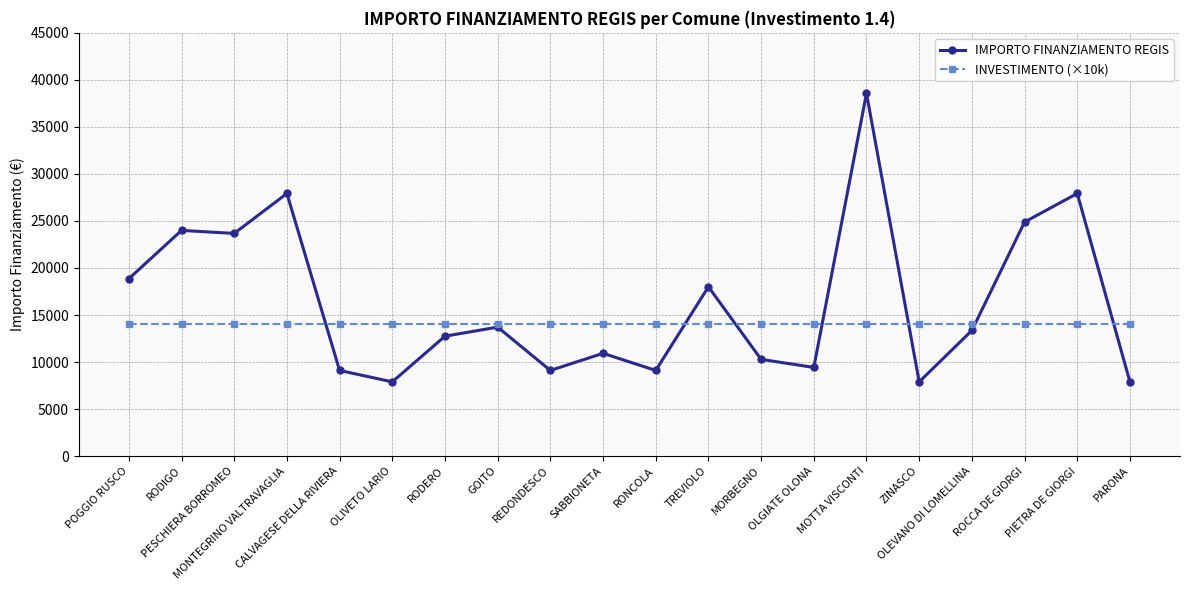

What is the value of the IMPORTO FINANZIAMENTO REGIS point at the 13th from the left?

10284